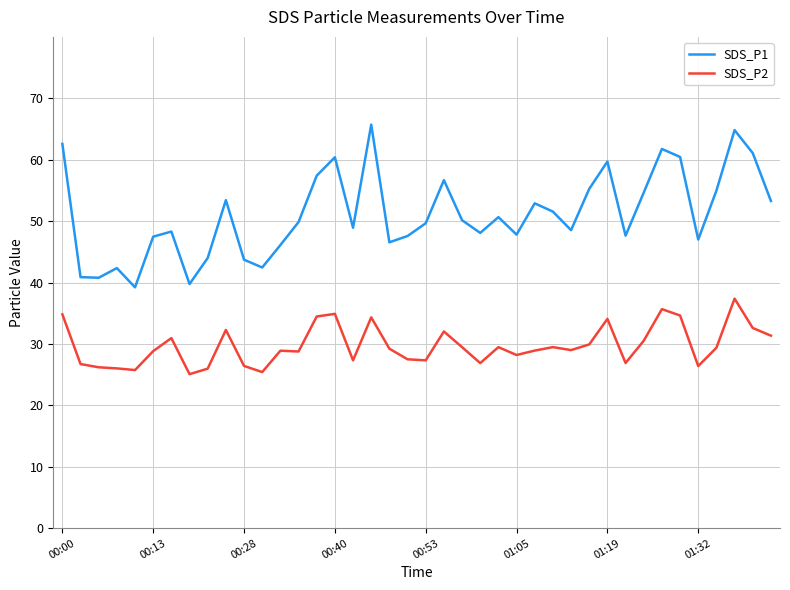

True or false: SDS_P1 and SDS_P2 intersect in this chart.

False